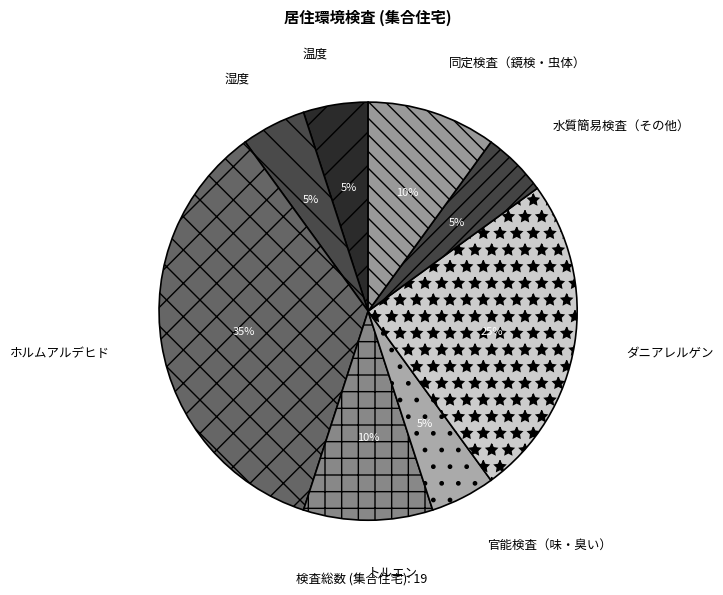

Approximately how many times larger is the value at 温度 compared to トルエン?

0.5